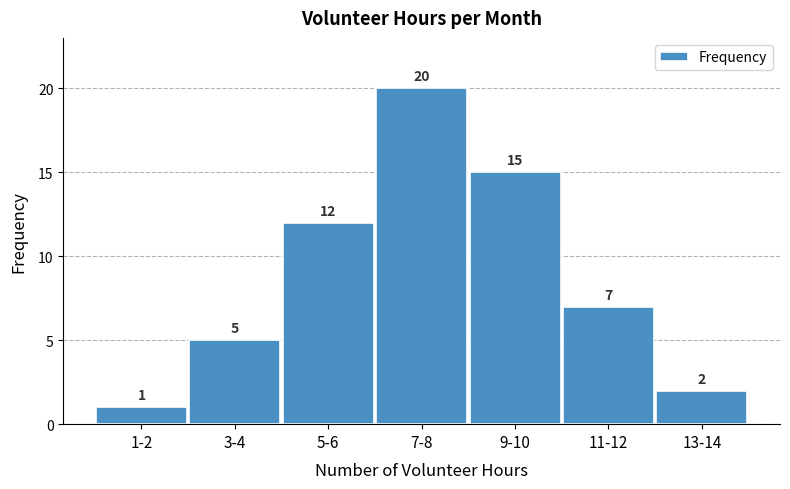

Reading left to right, transcribe all the data shown in this chart.

1	5	12	20	15	7	2